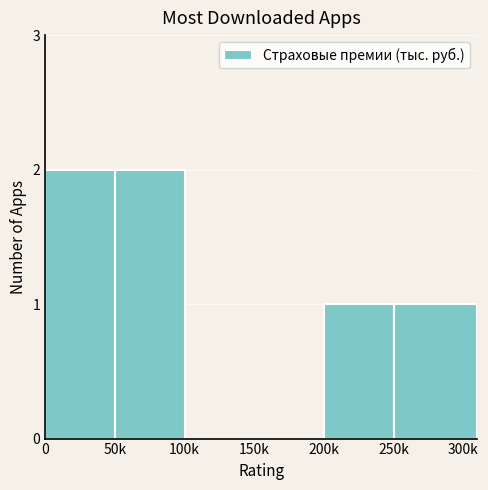

What is the change in value from 150k to 200k?

+1